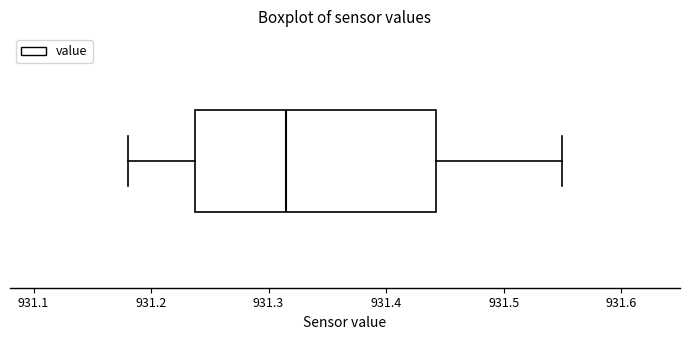

Where does the right whisker of the box end on the x-axis? The values are not printed on the chart, so give them approximately, as read against the axis.

931.55